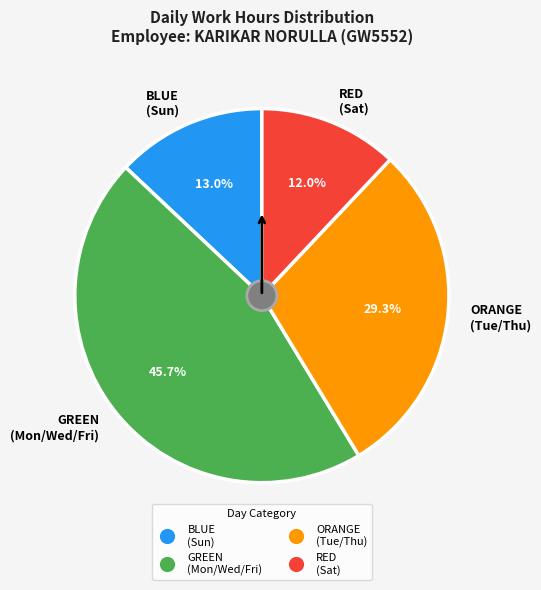

Which has a higher value, ORANGE (Tue/Thu) or BLUE (Sun)?

ORANGE (Tue/Thu)